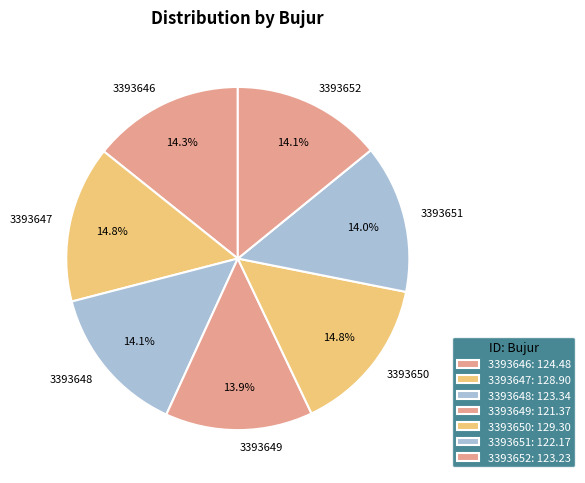

Approximately how many times larger is the value at 3393649 compared to 3393651?

1.0